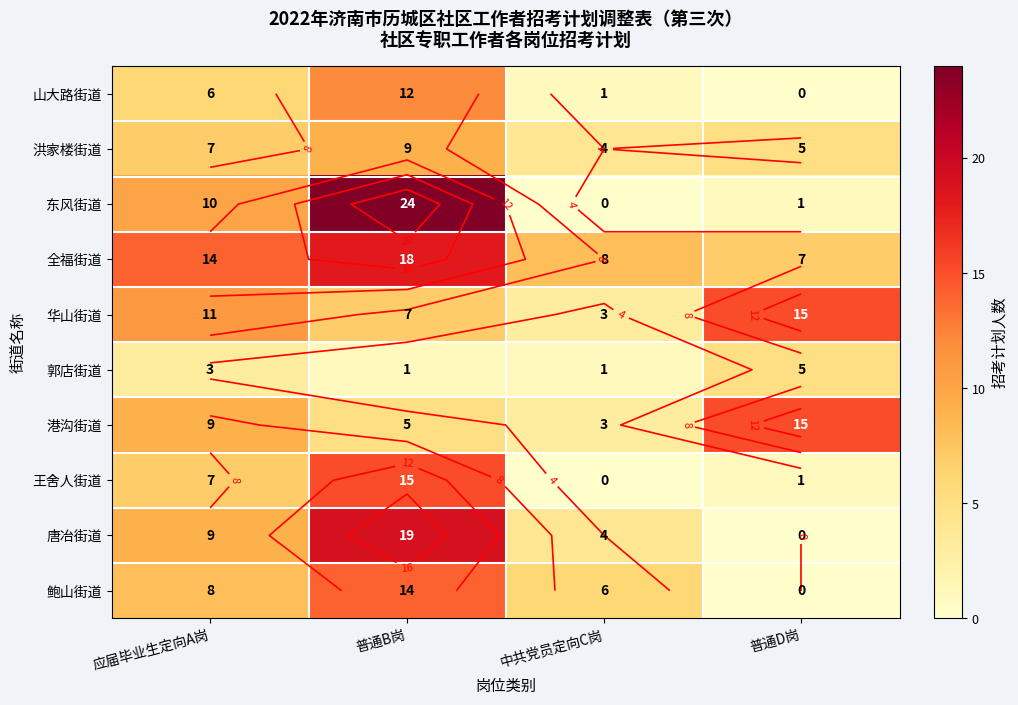

Which series changed the most between 应届毕业生定向A岗 and 普通B岗?

东风街道